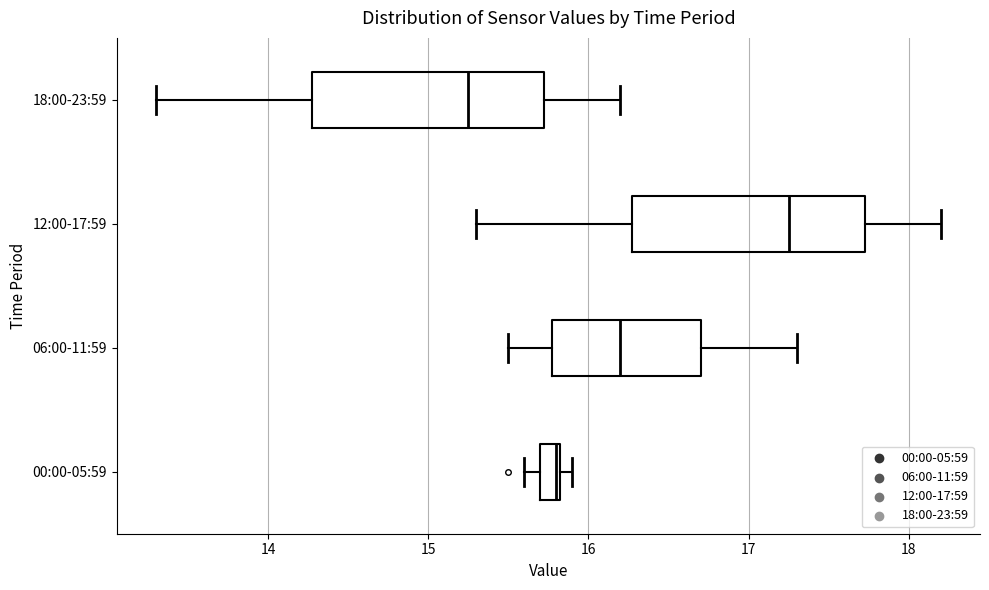

Which box's median line is the furthest to the left?

18:00-23:59